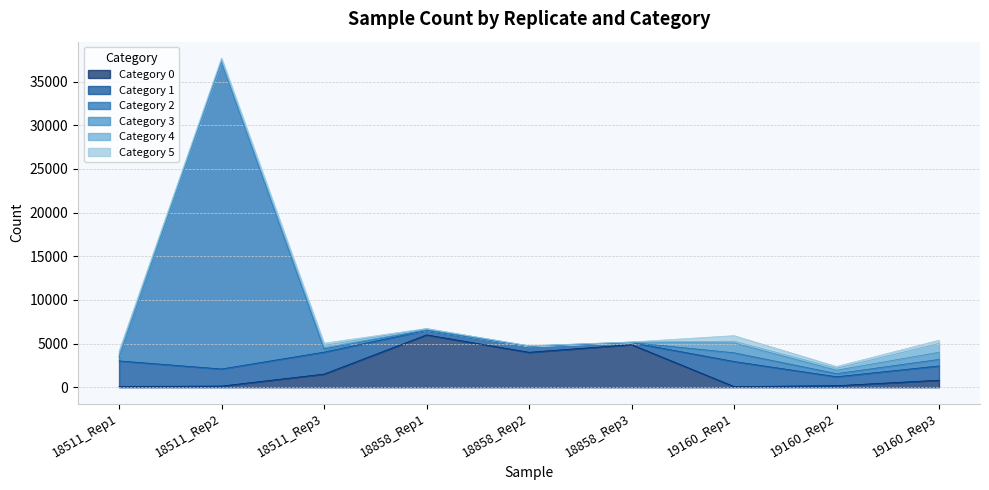

What is the difference between the 0 values at 18511_Rep1 and 19160_Rep1?

18